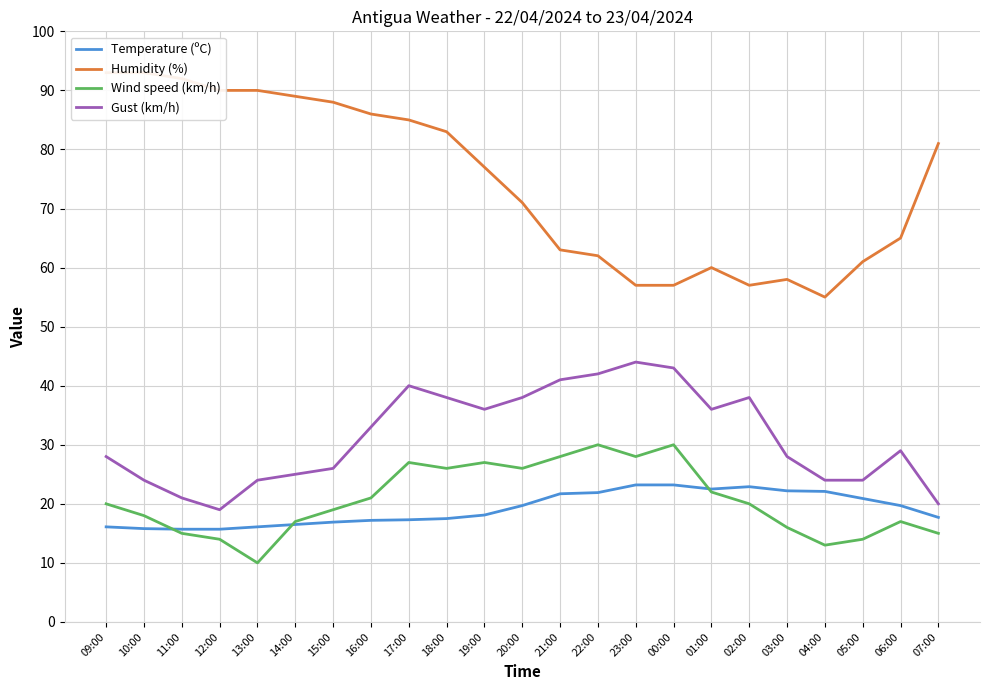

At how many categories does at least one series exceed 15?

23